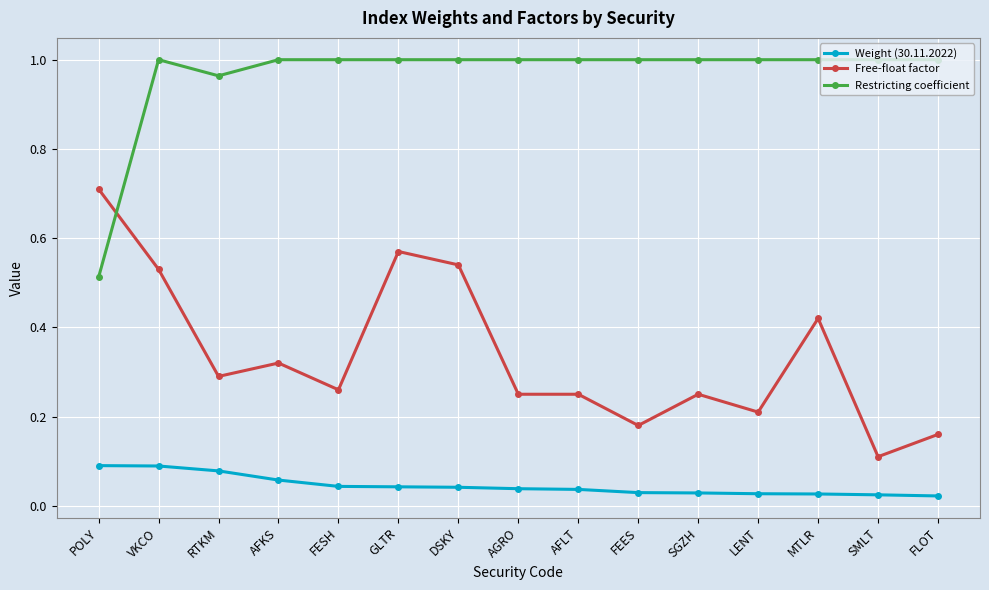

List the series in order of their peak value, lowest first.

Weight (30.11.2022), Free-float factor, Restricting coefficient